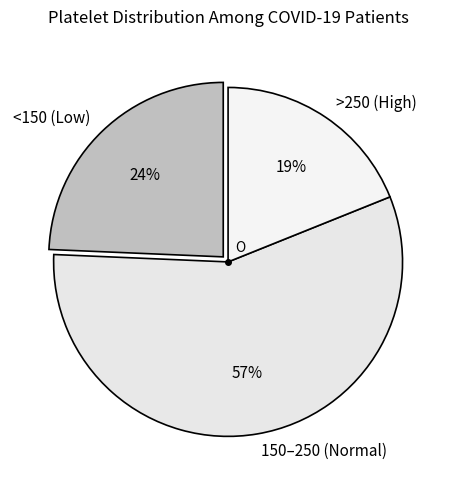

What is the ratio of the value at 150–250 (Normal) to the value at >250 (High)?

3.0